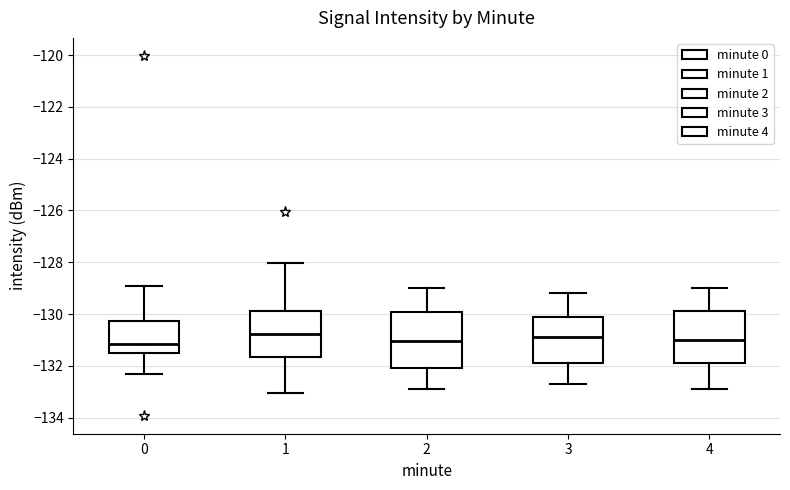

Reading left to right, transcribe this box plot: for each box, give where its median line is, the range the box spans, and where its two whiskers end, as read against the y-axis. The values are not printed on the chart, so give them approximately, as read against the axis.

0: median -131.2, box -131.6 to -130.2, whiskers -132.4 to -129.0
1: median -130.8, box -131.6 to -129.8, whiskers -133.0 to -128.0
2: median -131.0, box -132.0 to -130.0, whiskers -132.8 to -129.0
3: median -130.8, box -131.8 to -130.2, whiskers -132.6 to -129.2
4: median -131.0, box -131.8 to -129.8, whiskers -132.8 to -129.0